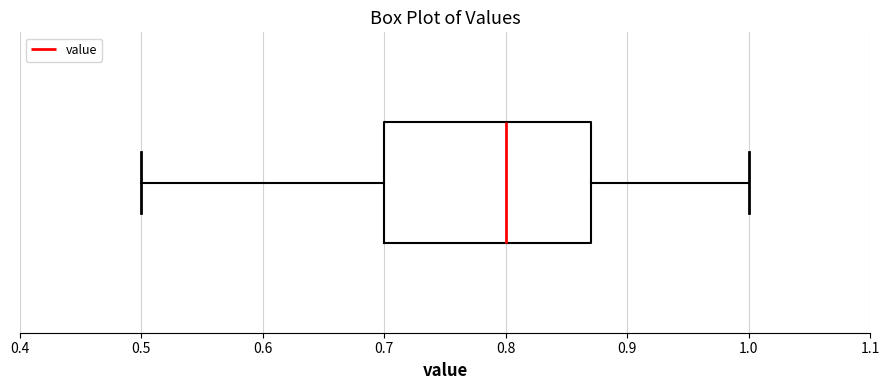

Read this box plot against the x-axis: the position of the median line, the range covered by the box, and the ends of both whiskers. The values are not printed on the chart, so give them approximately, as read against the axis.

median 0.80, box 0.70 to 0.87, whiskers 0.50 to 1.00